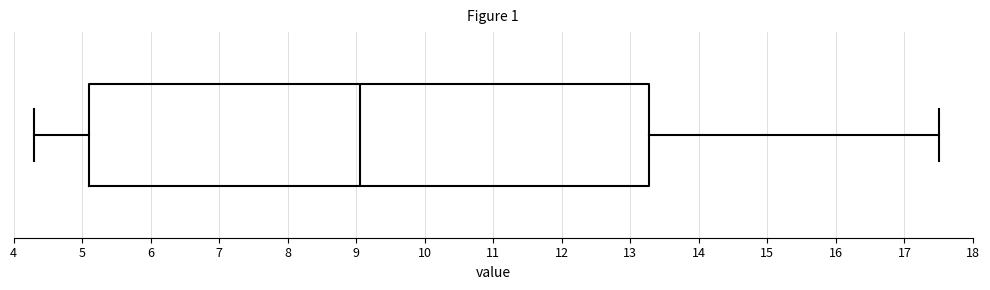

Transcribe this box plot: give where the median line is, the range the box spans, and where the two whiskers end, as read against the x-axis. The values are not printed on the chart, so give them approximately, as read against the axis.

median 9.1, box 5.1 to 13.3, whiskers 4.3 to 17.5